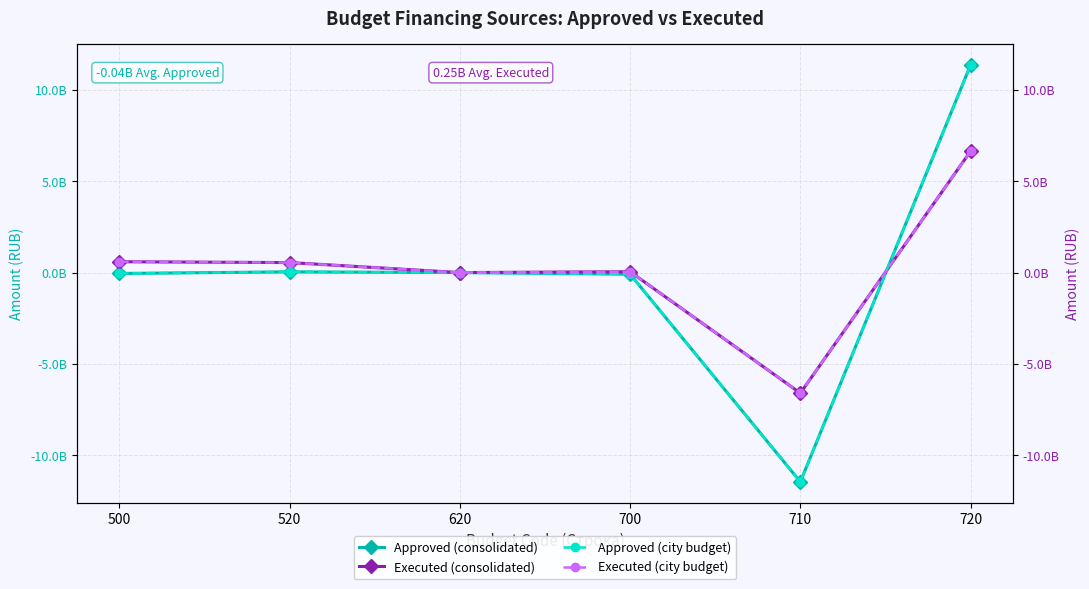

What are all the series names shown in the legend?

Approved (consolidated), Executed (consolidated), Approved (city budget), Executed (city budget)